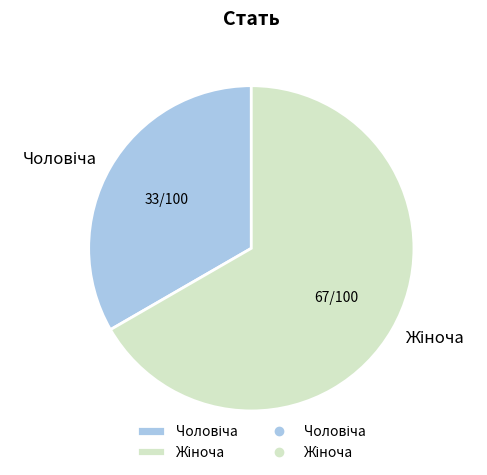

Does any single category account for the majority?

Yes